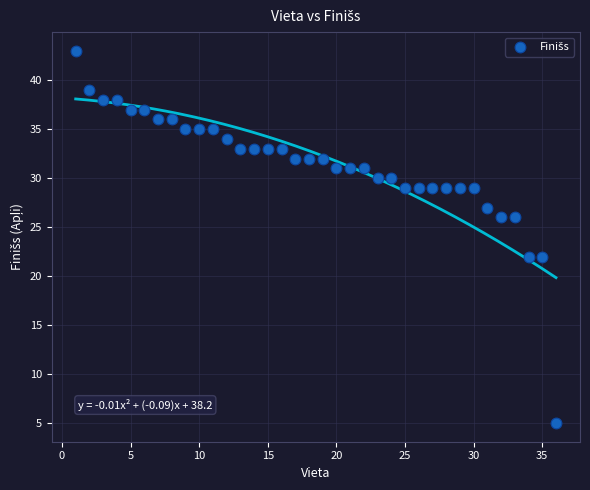

What is the range of X values (max minus min)?

35